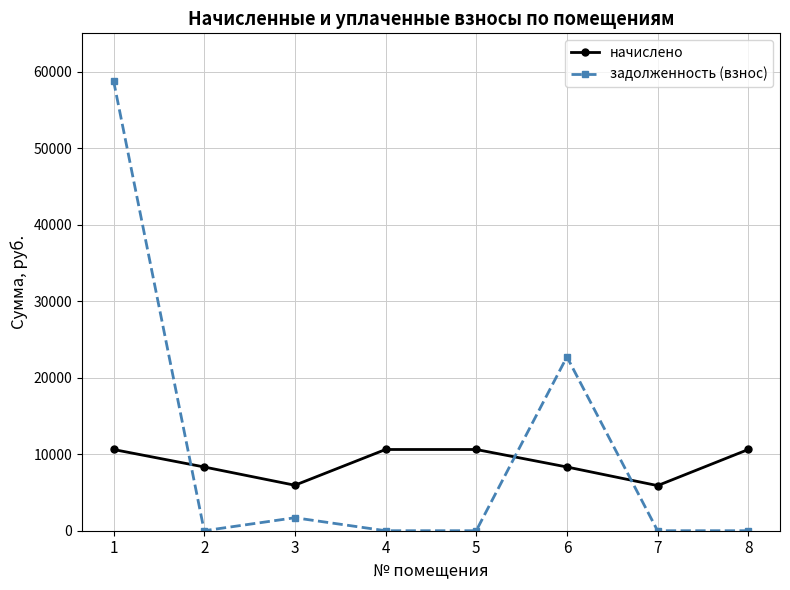

How many intersections are there between задолженность (взнос) and начислено?

3